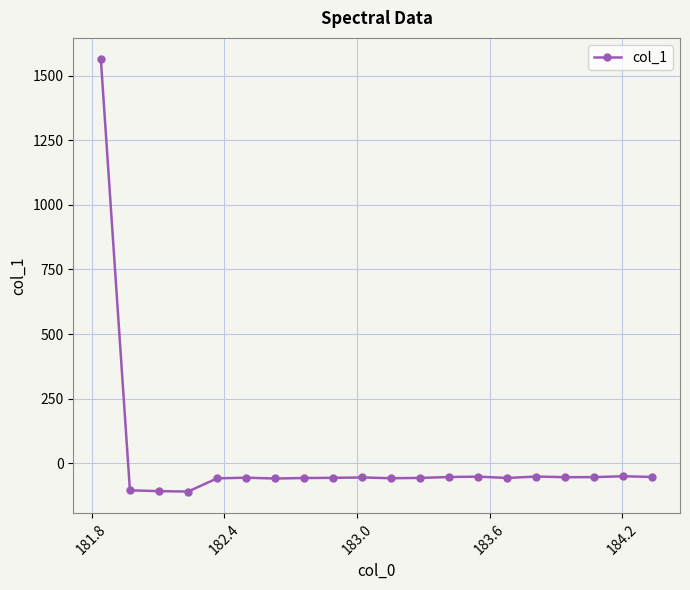

Does the chart display data point markers on the line(s)?

Yes